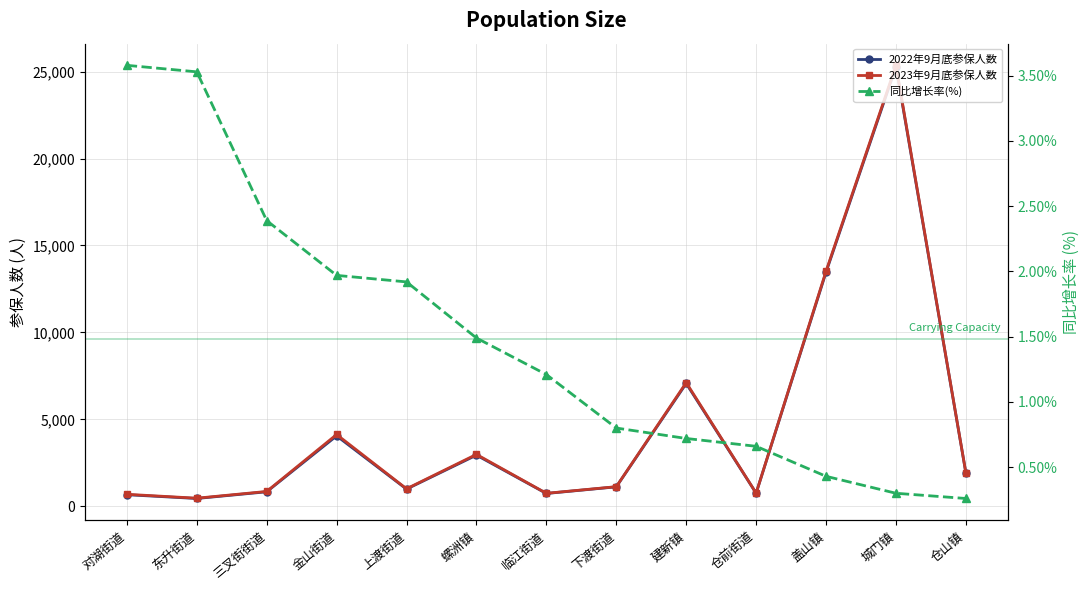

What position from the right is 上渡街道?

9